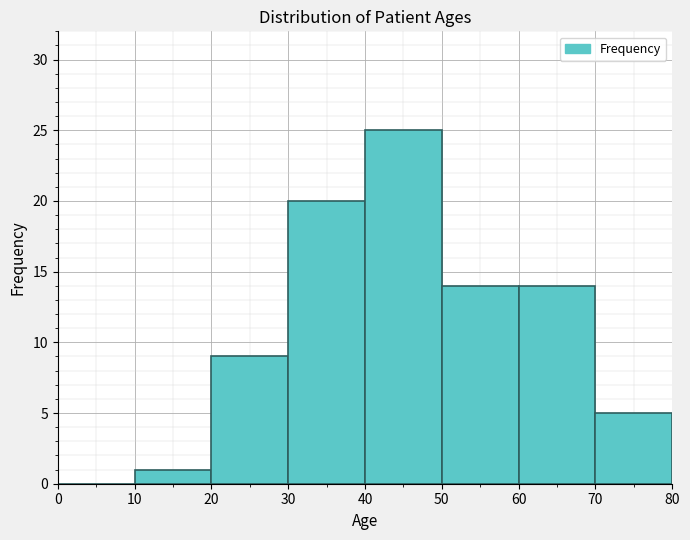

Reading left to right, transcribe this chart: for each bar, give the range it covers on the x-axis and its height. The values are not printed on the chart, so give them approximately, as read against the axis.

0 to 10: 0
10 to 20: 1
20 to 30: 9
30 to 40: 20
40 to 50: 25
50 to 60: 14
60 to 70: 14
70 to 80: 5